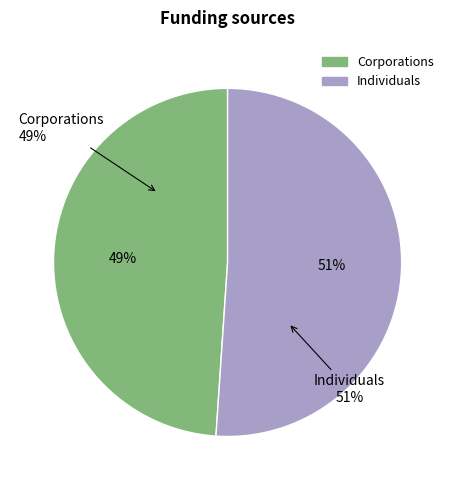

Is 7 the majority of the pie?

No